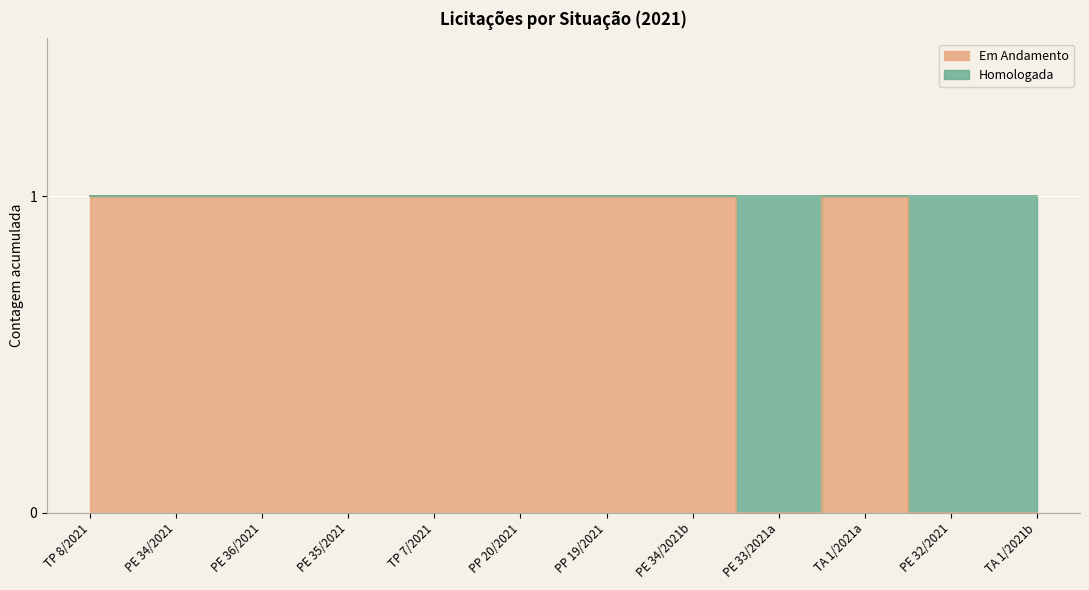

True or false: the data shows 2 at PE 36/2021.

False